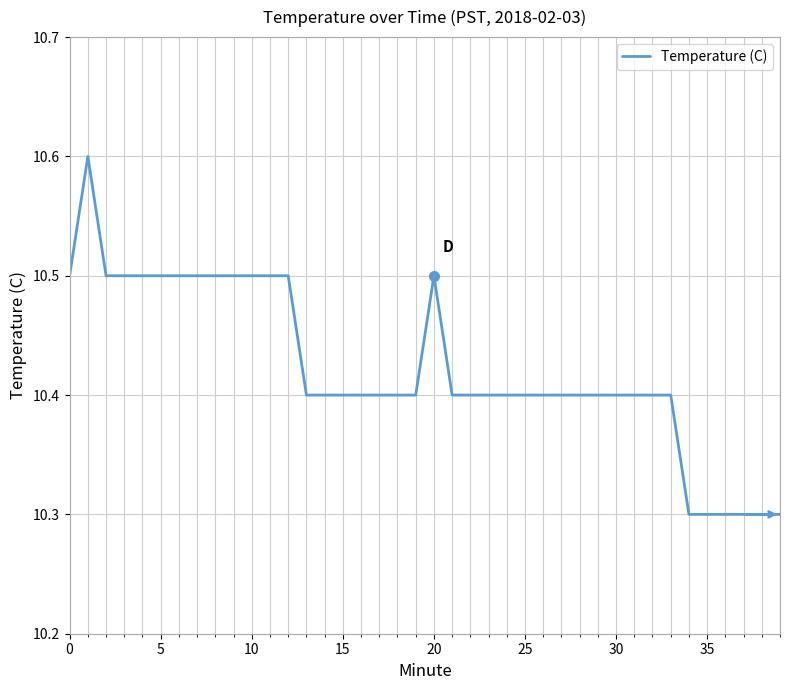

What is the minimum value shown in the chart?

10.3